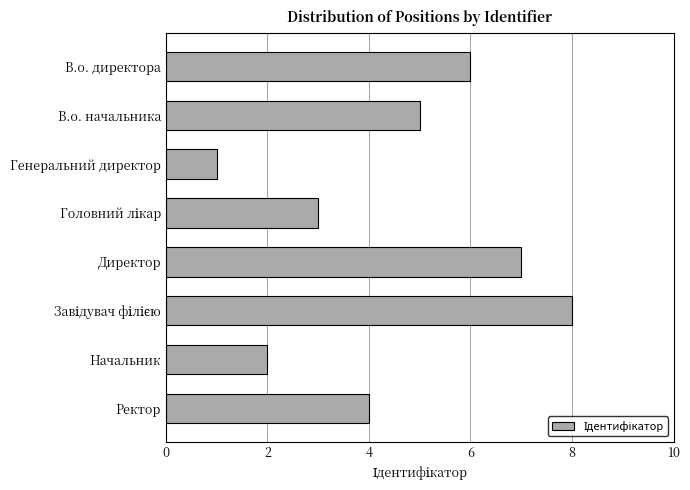

What is the label of the 3rd bar from the top?

Генеральний директор